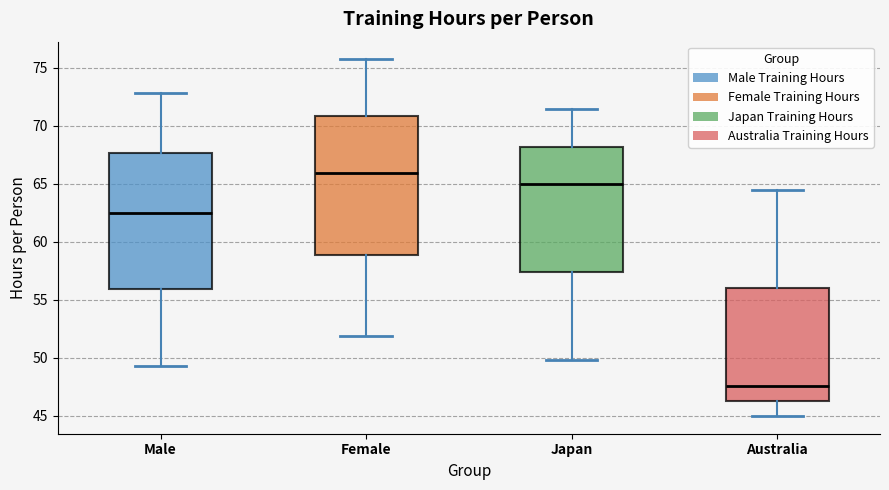

Reading left to right, read every box against the y-axis: the position of its median line, the range the box covers, and the ends of its whiskers. The values are not printed on the chart, so give them approximately, as read against the axis.

Male: median 62.5, box 56.0 to 67.5, whiskers 49.5 to 73.0
Female: median 66.0, box 59.0 to 71.0, whiskers 52.0 to 75.5
Japan: median 65.0, box 57.5 to 68.0, whiskers 50.0 to 71.5
Australia: median 47.5, box 46.5 to 56.0, whiskers 45.0 to 64.5